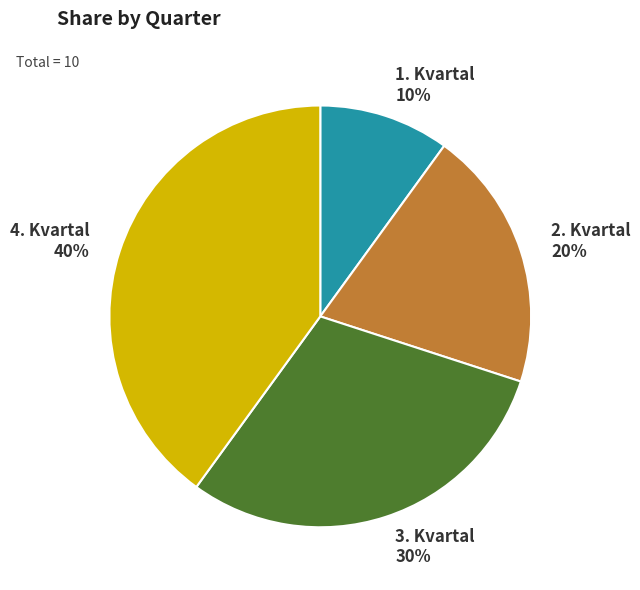

To the nearest percent, what is the average slice percentage?

25%